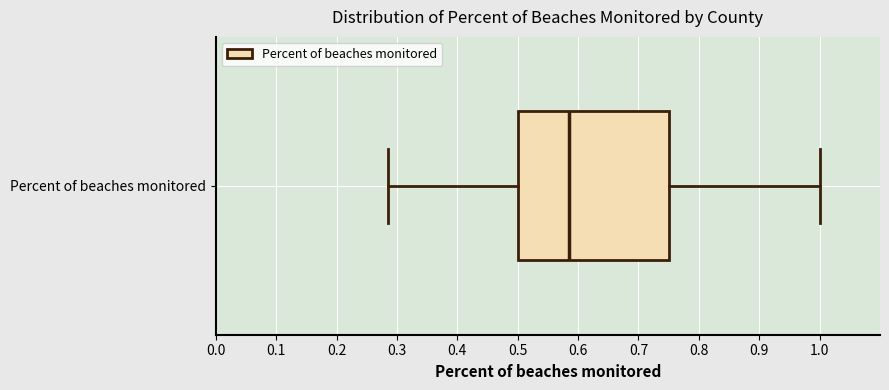

Transcribe this box plot: give where the median line is, the range the box spans, and where the two whiskers end, as read against the x-axis. The values are not printed on the chart, so give them approximately, as read against the axis.

median 0.58, box 0.50 to 0.75, whiskers 0.29 to 1.00